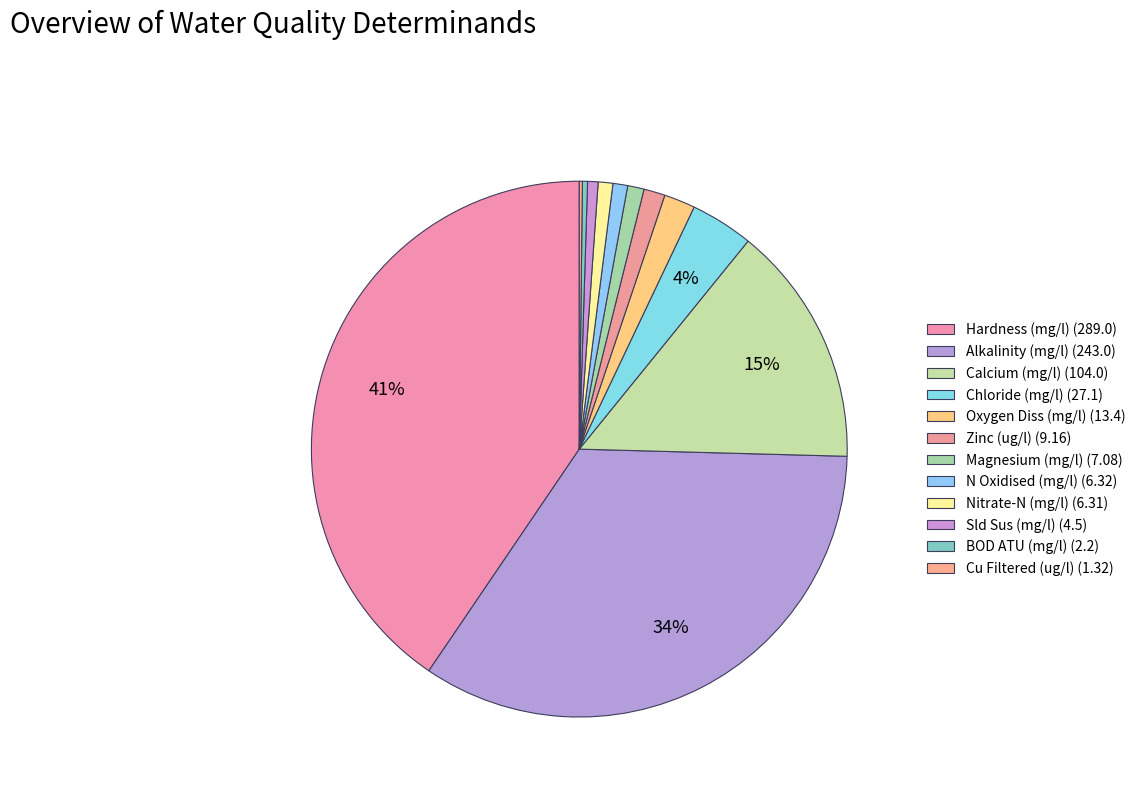

True or false: Chloride (mg/l) accounts for 4% of the total.

True